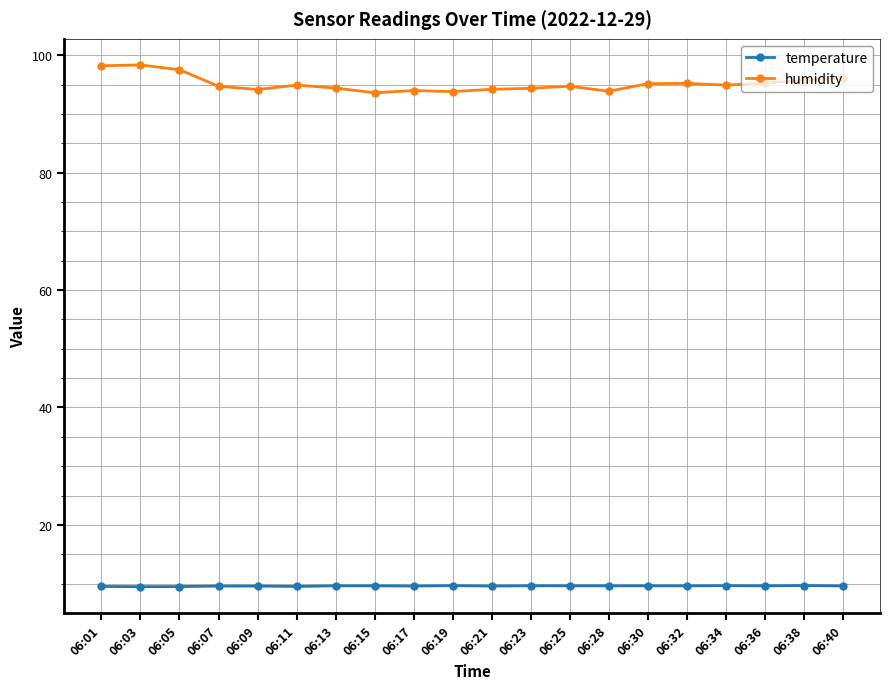

Where does the humidity series first go above 94?

06:01